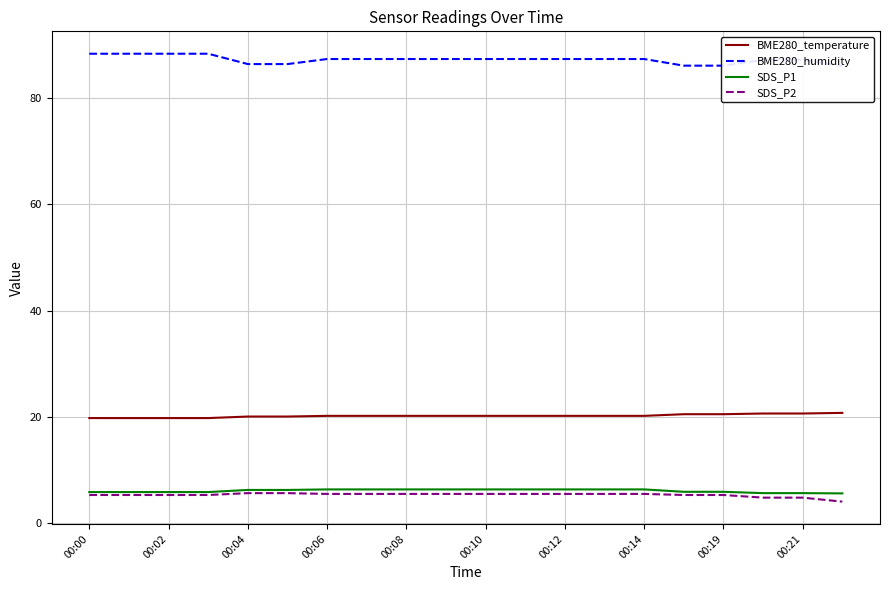

Rank the series at 19 from highest to lowest value.

BME280_humidity, BME280_temperature, SDS_P1, SDS_P2